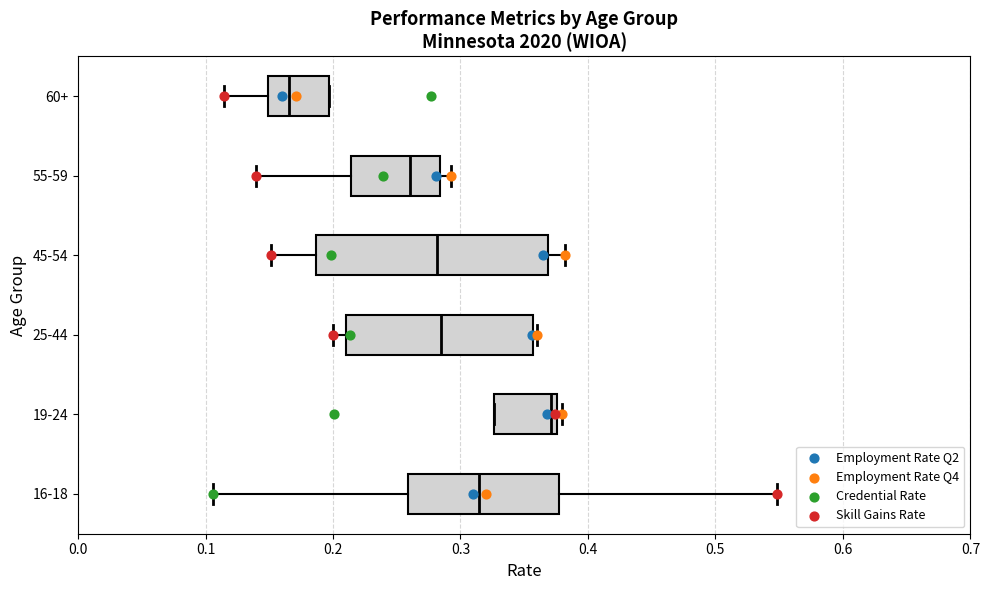

Where does the left whisker of the box for 55-59 end on the x-axis? The values are not printed on the chart, so give them approximately, as read against the axis.

0.14